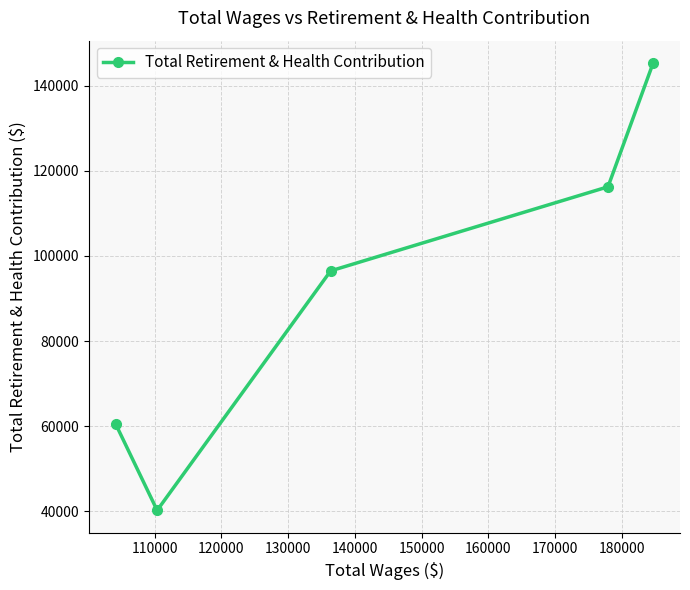

What is the minimum value shown in the chart?

40217